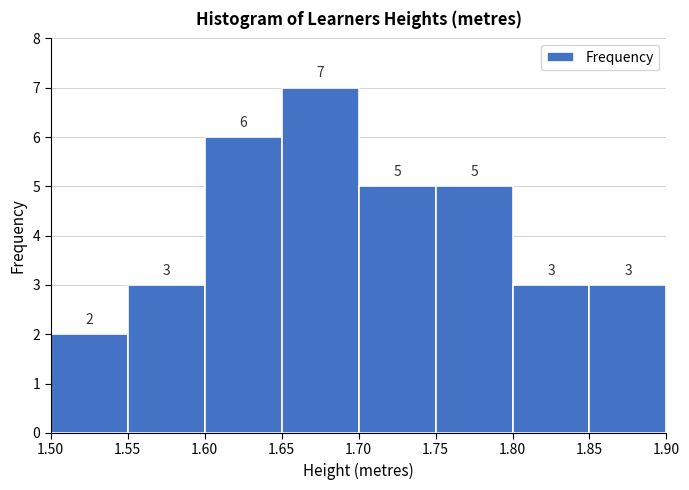

Reading left to right, transcribe this chart: for each bar, give the range it covers on the x-axis and its height.

1.50 to 1.55: 2
1.55 to 1.60: 3
1.60 to 1.65: 6
1.65 to 1.70: 7
1.70 to 1.75: 5
1.75 to 1.80: 5
1.80 to 1.85: 3
1.85 to 1.90: 3